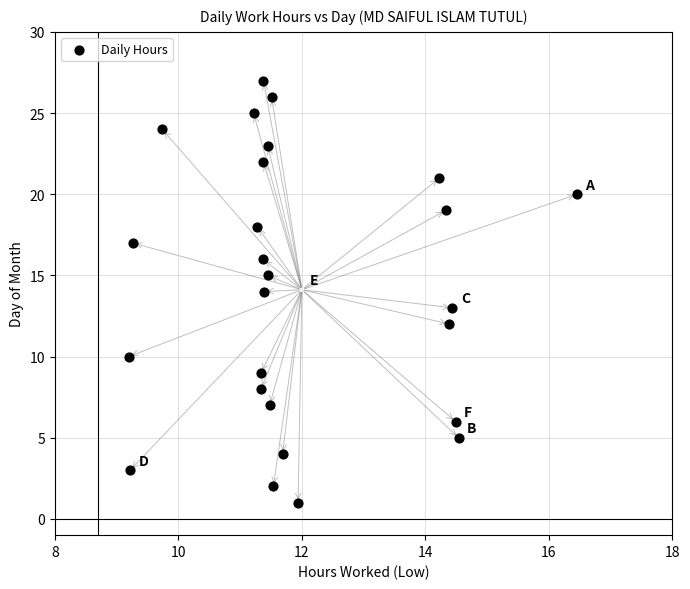

What is the range of Y values (max minus min)?

26